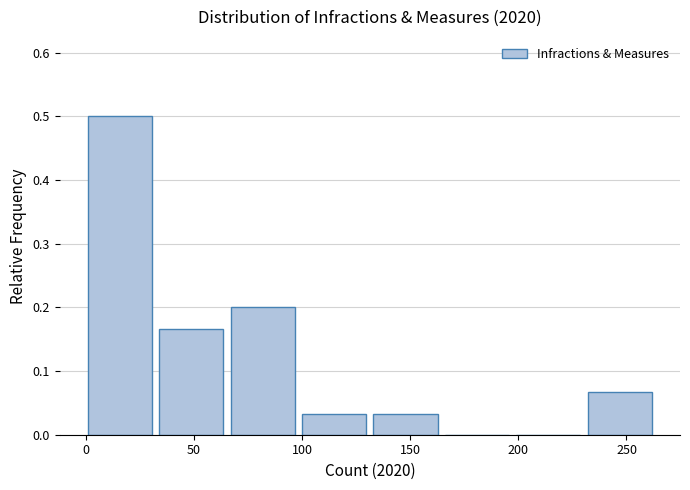

Reading left to right, transcribe this chart: for each bar, give the range it covers on the x-axis and its height. Neither the bar edges nor the heights are printed on the chart, so give them approximately, as read against the axes.

1 to 34: 0.50
34 to 67: 0.17
67 to 100: 0.20
100 to 133: 0.03
133 to 166: 0.03
166 to 199: 0
199 to 232: 0
232 to 265: 0.07